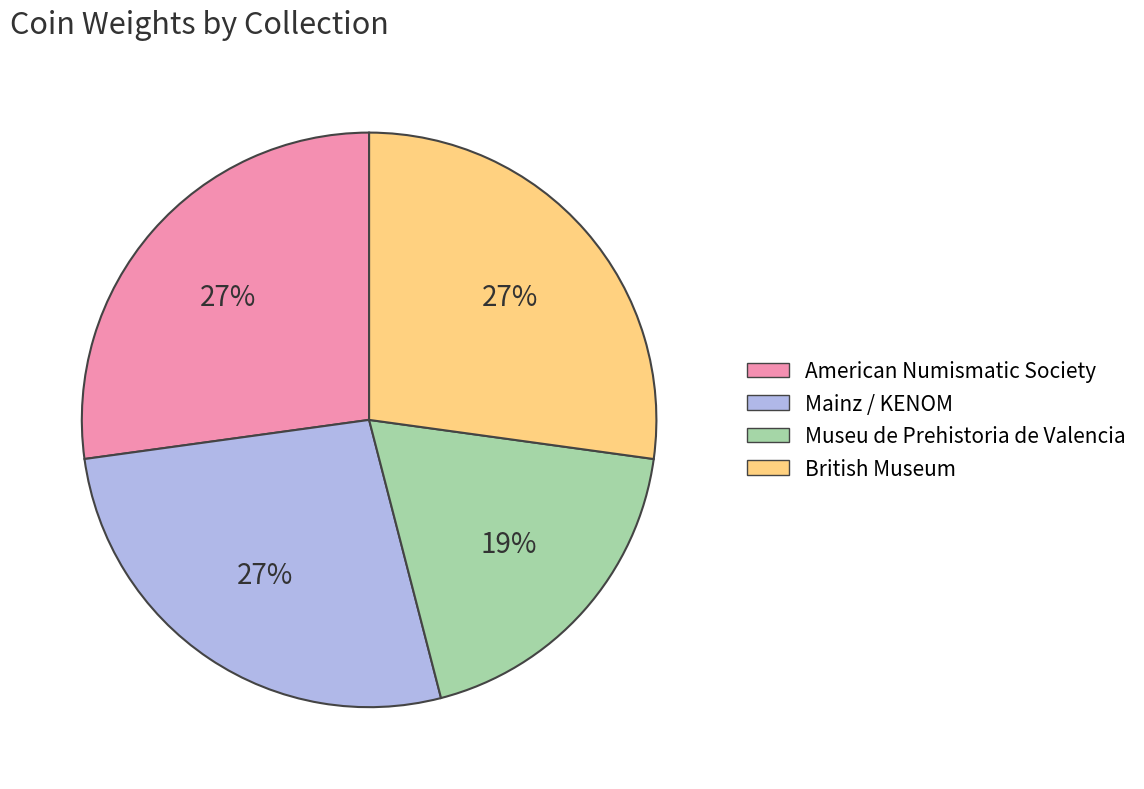

To the nearest percent, what is the average slice percentage?

25%